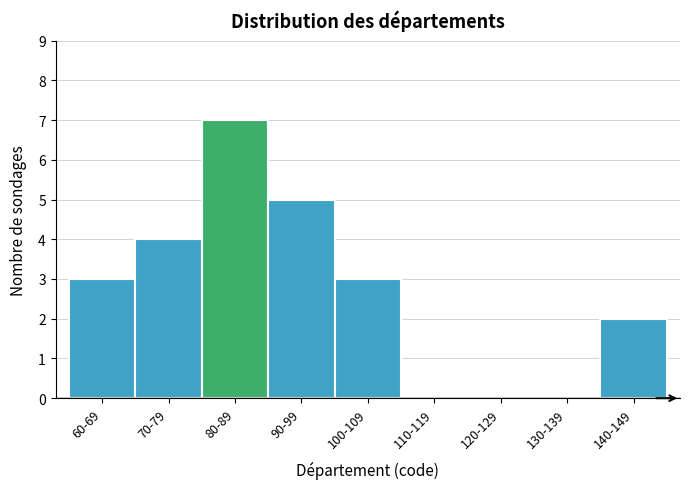

Reading left to right, what are all the values shown in this chart?

60-69=3	70-79=4	80-89=7	90-99=5	100-109=3	110-119=0	120-129=0	130-139=0	140-149=2